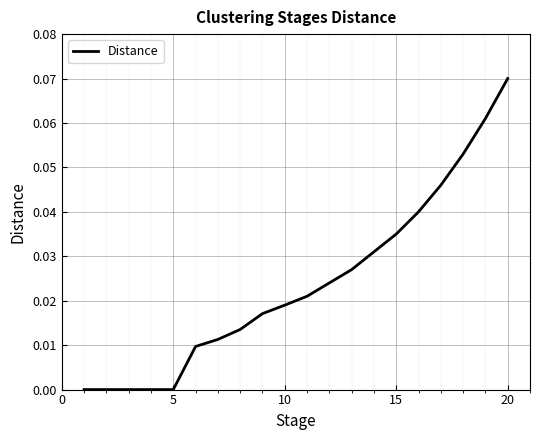

Reading left to right, transcribe all the data shown in this chart.

0.0	0.0	0.0	0.0	0.0	0.0	0.0	0.0	0.0	0.0	0.0	0.0	0.0	0.0	0.0	0.0	0.0	0.1	0.1	0.1